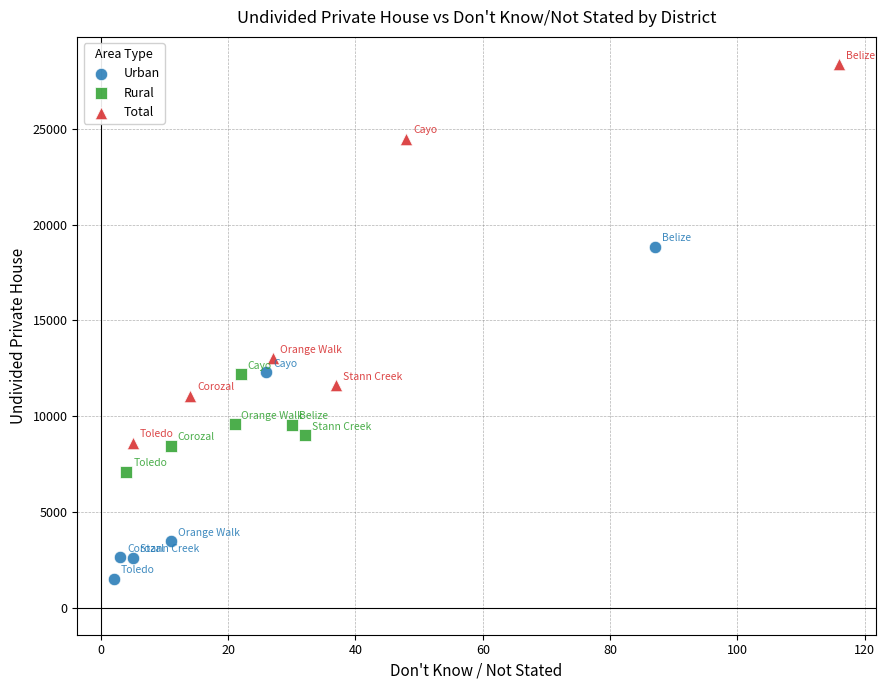

Which series contains the highest Y value?

Total